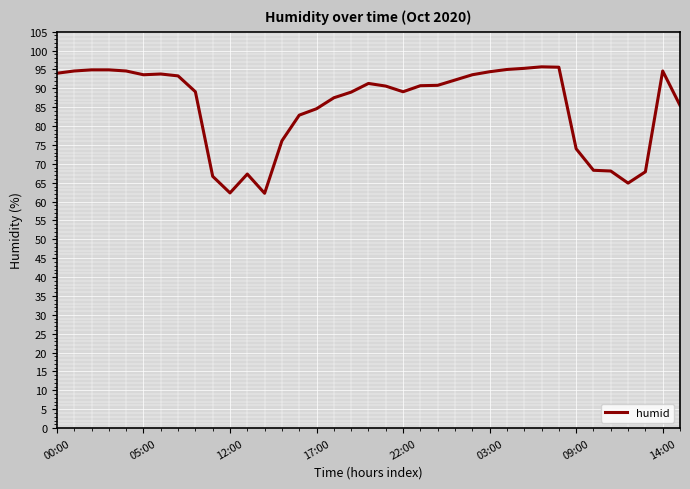

What is the maximum value shown in the chart?

95.7